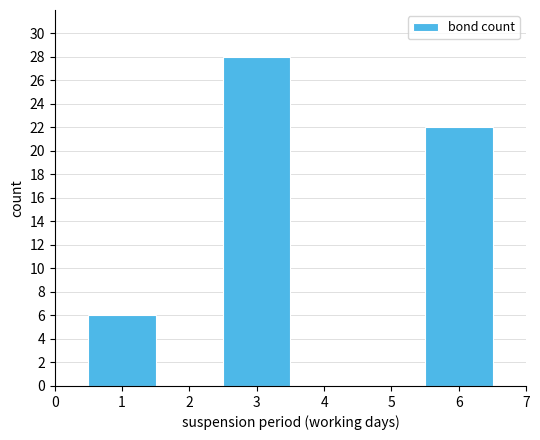

Reading left to right, transcribe all the data shown in this chart.

1=6	3=28	6=22